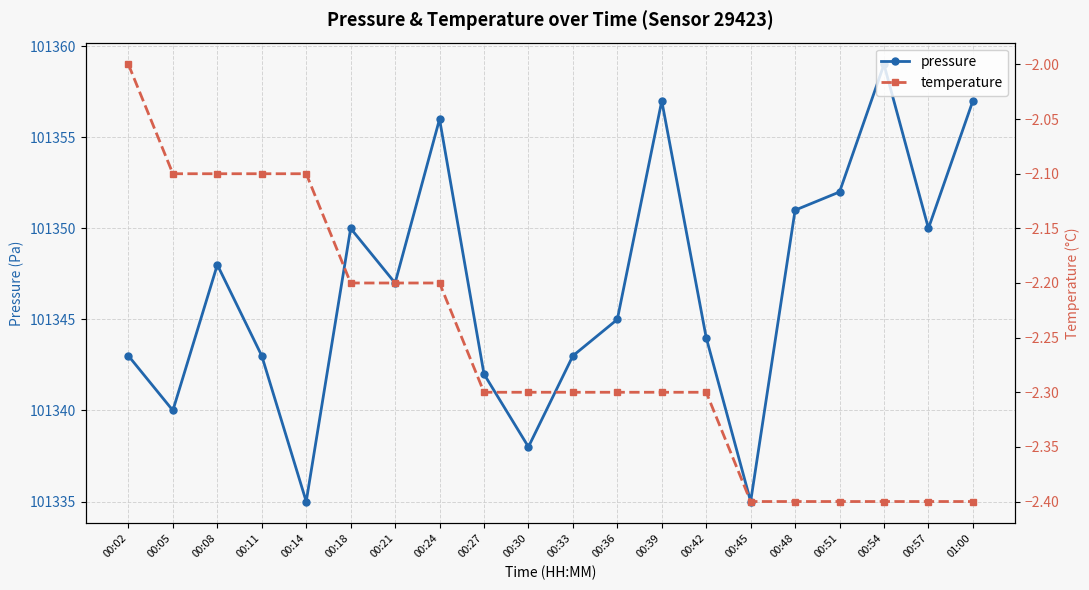

Is it true that pressure equals 62502.3 at 00:33?

False